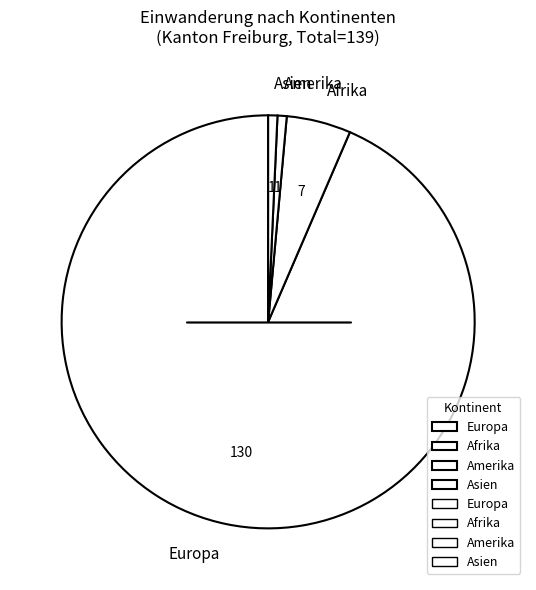

Which has a higher value, Afrika or Asien?

Afrika